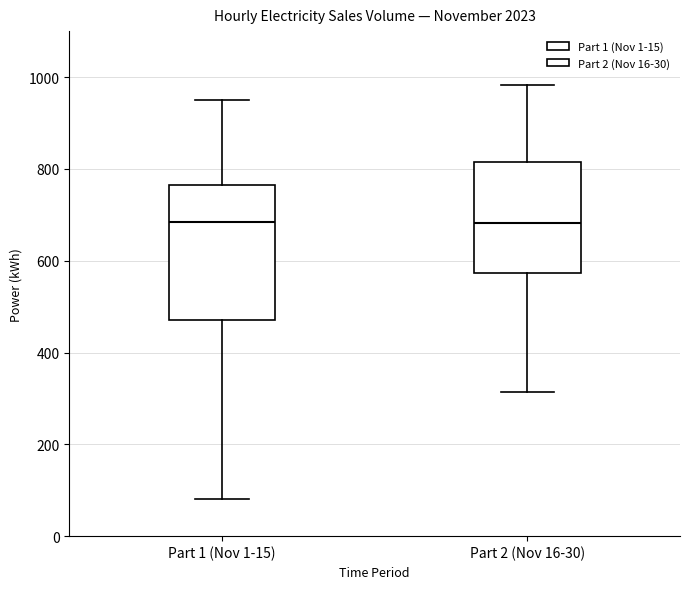

Reading left to right, transcribe this box plot: for each box, give where its median line is, the range the box spans, and where its two whiskers end, as read against the y-axis. The values are not printed on the chart, so give them approximately, as read against the axis.

Part 1 (Nov 1-15): median 680, box 480 to 760, whiskers 80 to 940
Part 2 (Nov 16-30): median 680, box 580 to 820, whiskers 320 to 980